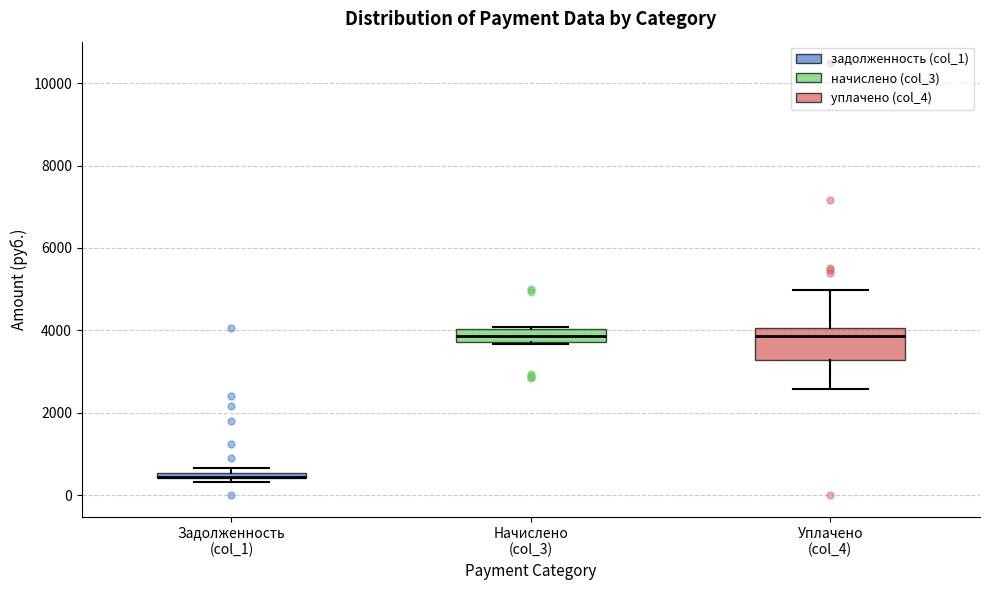

Which box is the tallest, from its lower edge to its upper edge?

Уплачено (col_4)